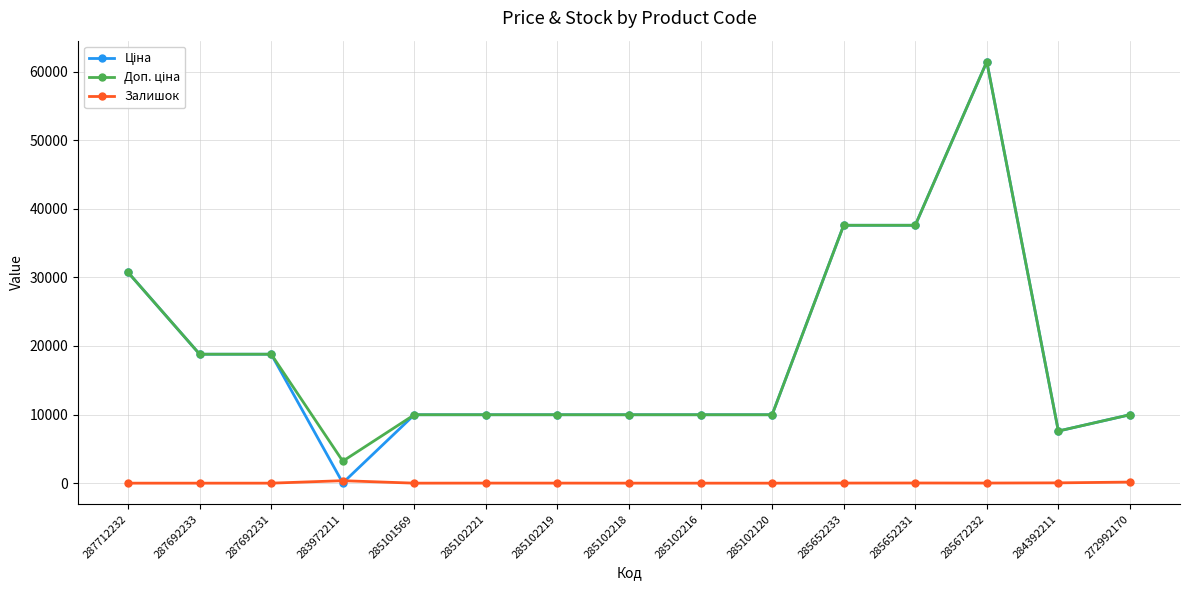

What is the difference between the highest and lowest values at 287692231?

18796.8